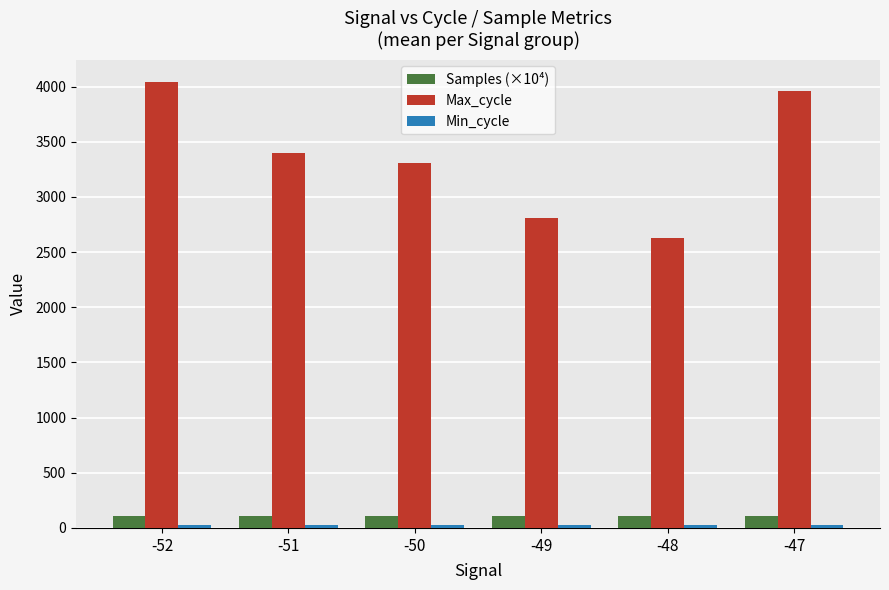

Between -51 and -48, which series saw the biggest shift?

Max_cycle